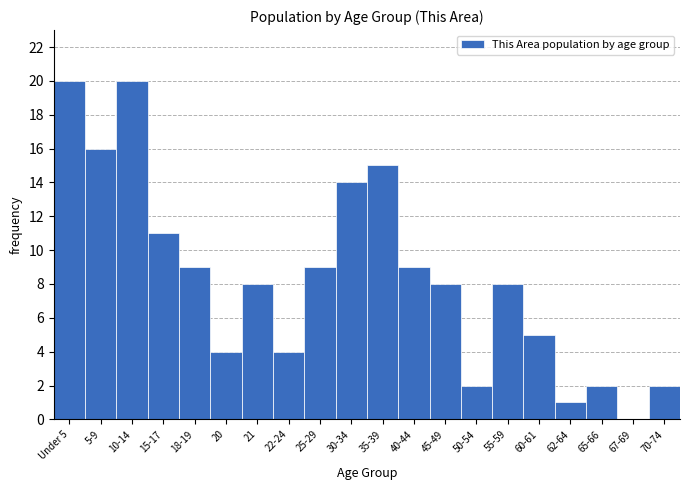

Reading left to right, what are all the values shown in this chart?

Under 5=20	5-9=16	10-14=20	15-17=11	18-19=9	20=4	21=8	22-24=4	25-29=9	30-34=14	35-39=15	40-44=9	45-49=8	50-54=2	55-59=8	60-61=5	62-64=1	65-66=2	67-69=0	70-74=2